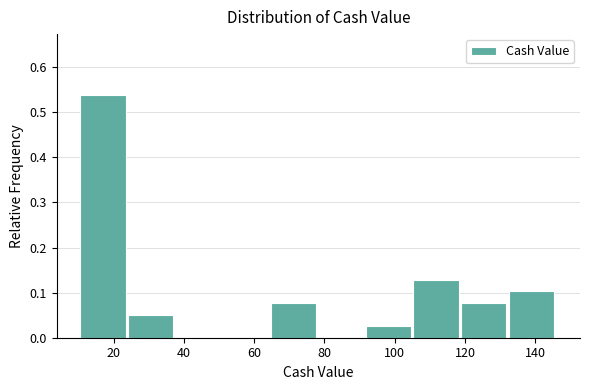

Which range on the x-axis has the tallest bar?

10 to 24